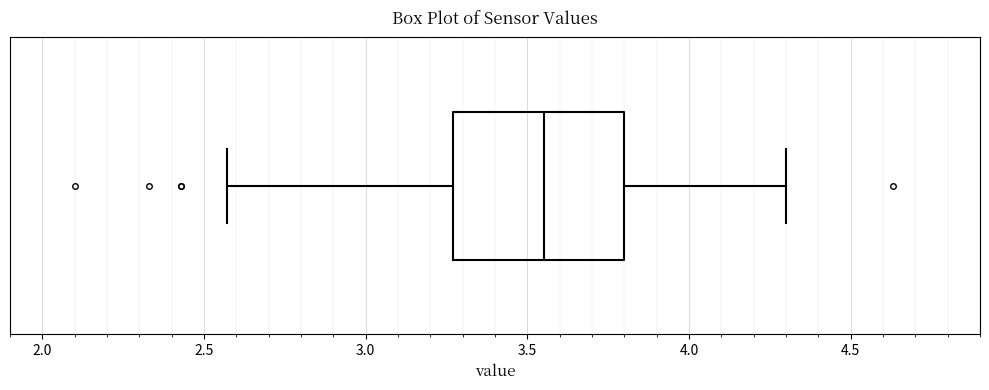

Where is the right edge of the box on the x-axis? The values are not printed on the chart, so give them approximately, as read against the axis.

3.80